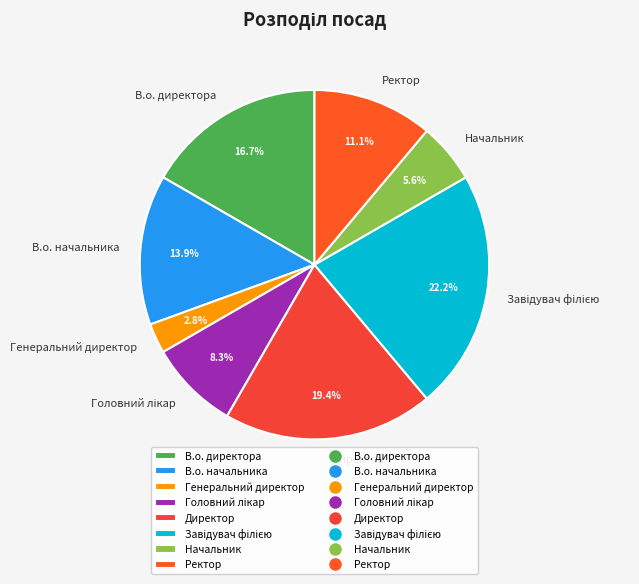

To the nearest percent, what is the difference between the Начальник and Директор slice percentages?

14%